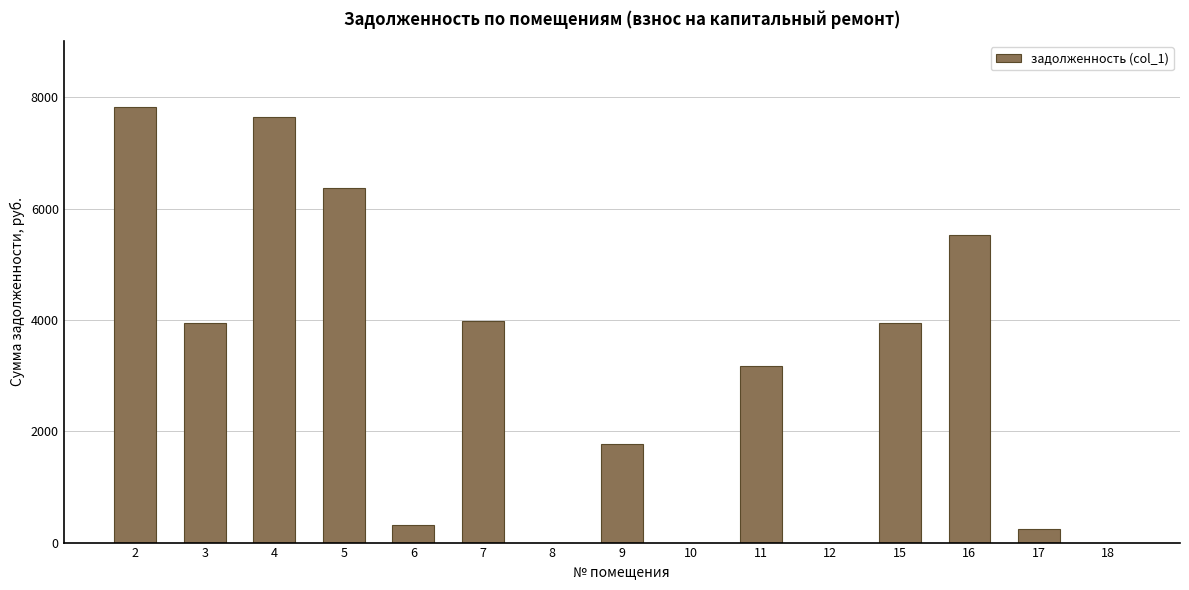

Read the value at 7.

3975.4